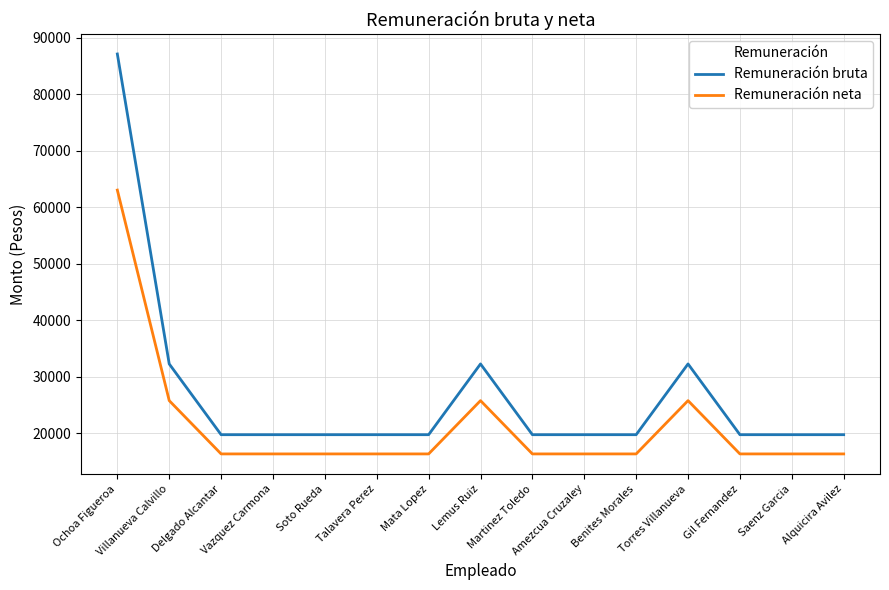

What is the highest value of the Remuneración neta series?

63009.7